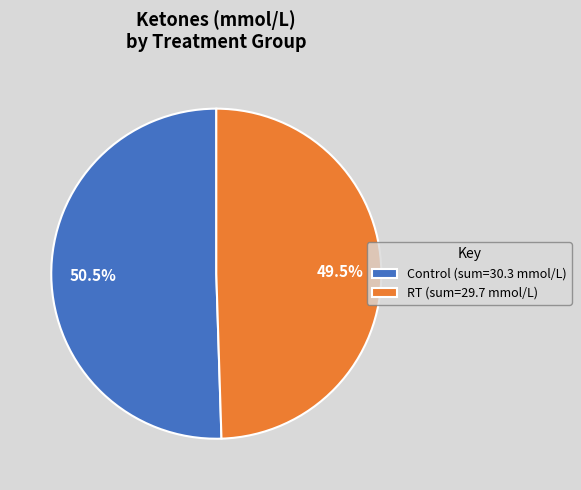

Which category has the biggest portion of the pie?

Control